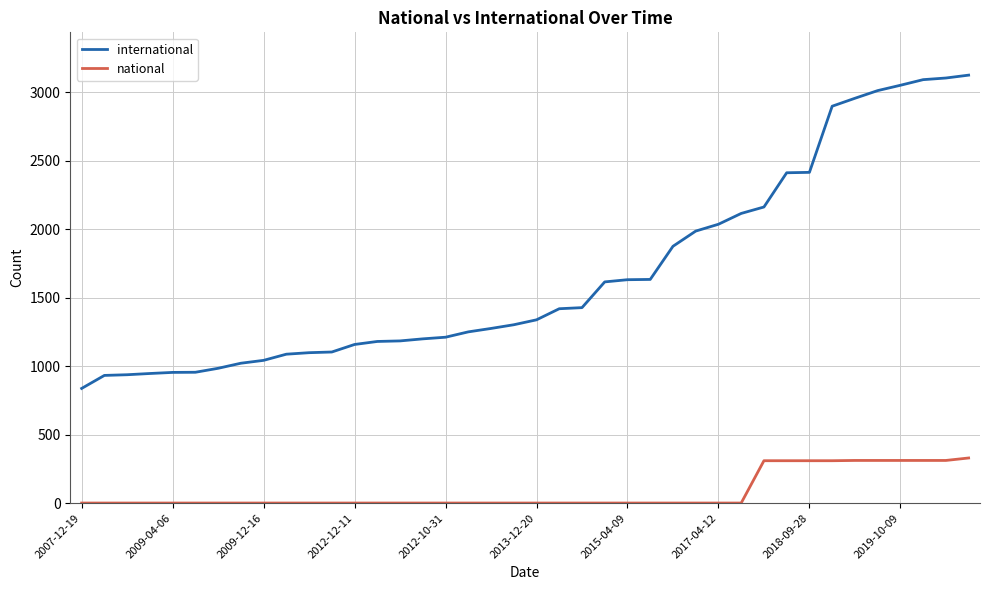

How many categories are shown in the chart?

40